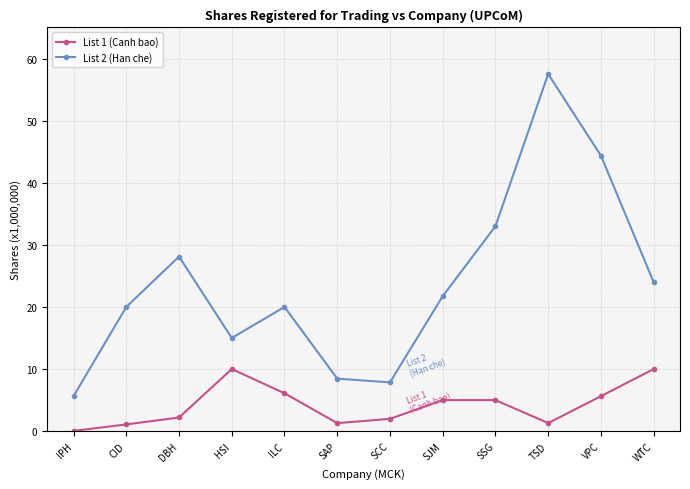

What is the maximum value shown in the chart?

57509675